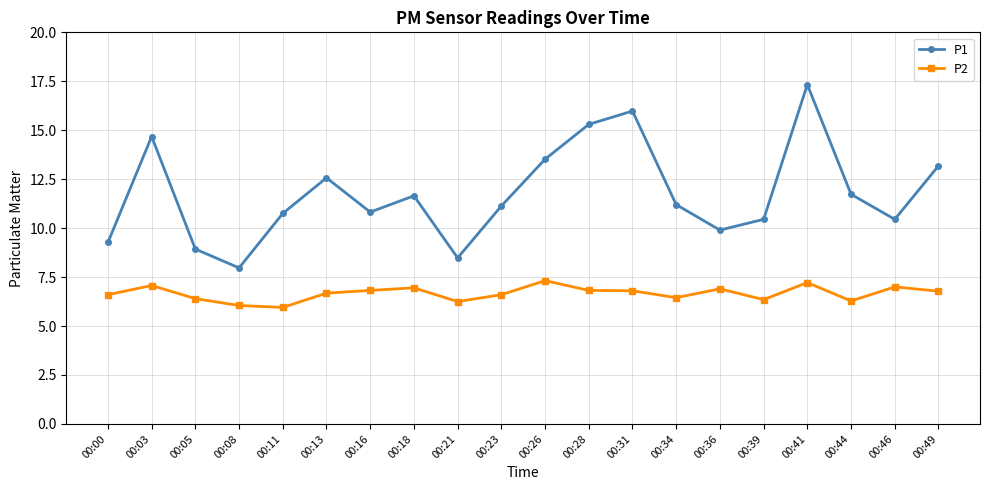

True or false: P1 and P2 cross at least once.

False